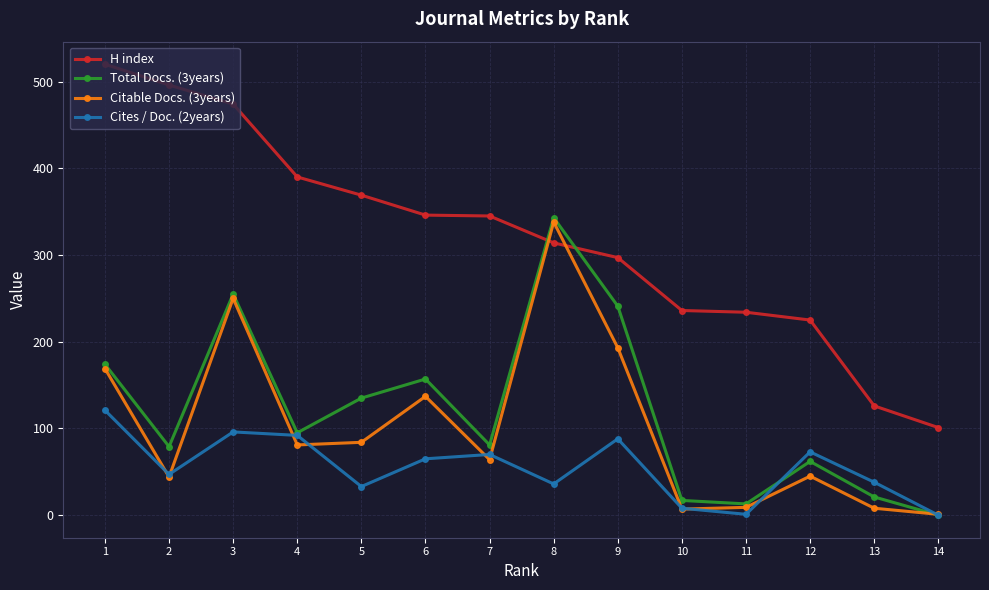

What is the greatest value displayed?

520